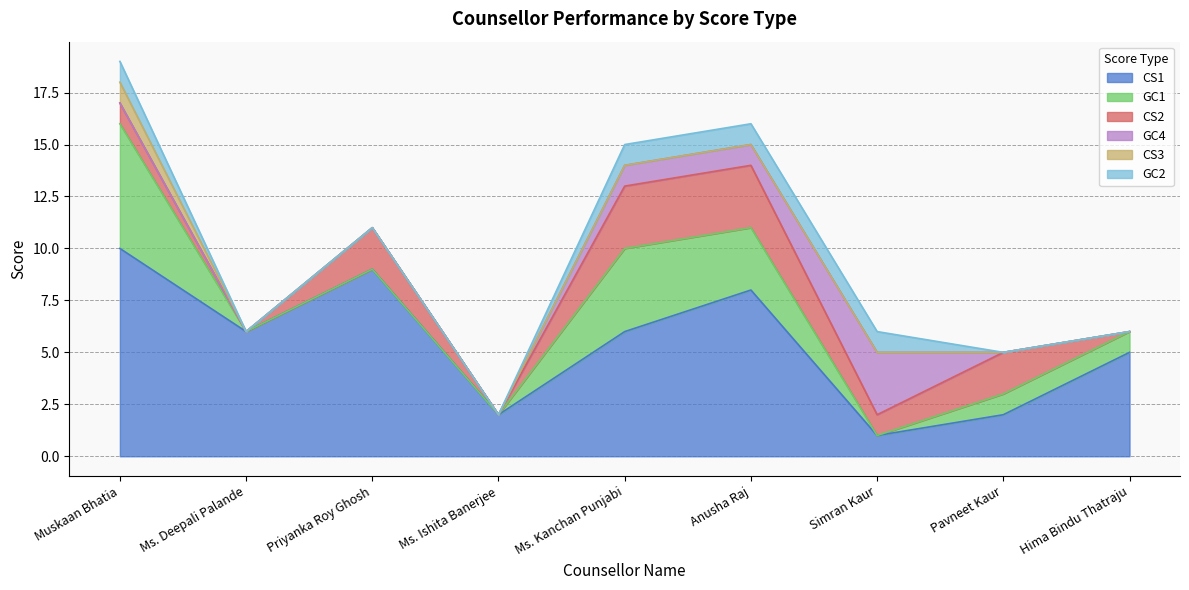

True or false: CS1 has more than 0 points higher than both neighbors.

True